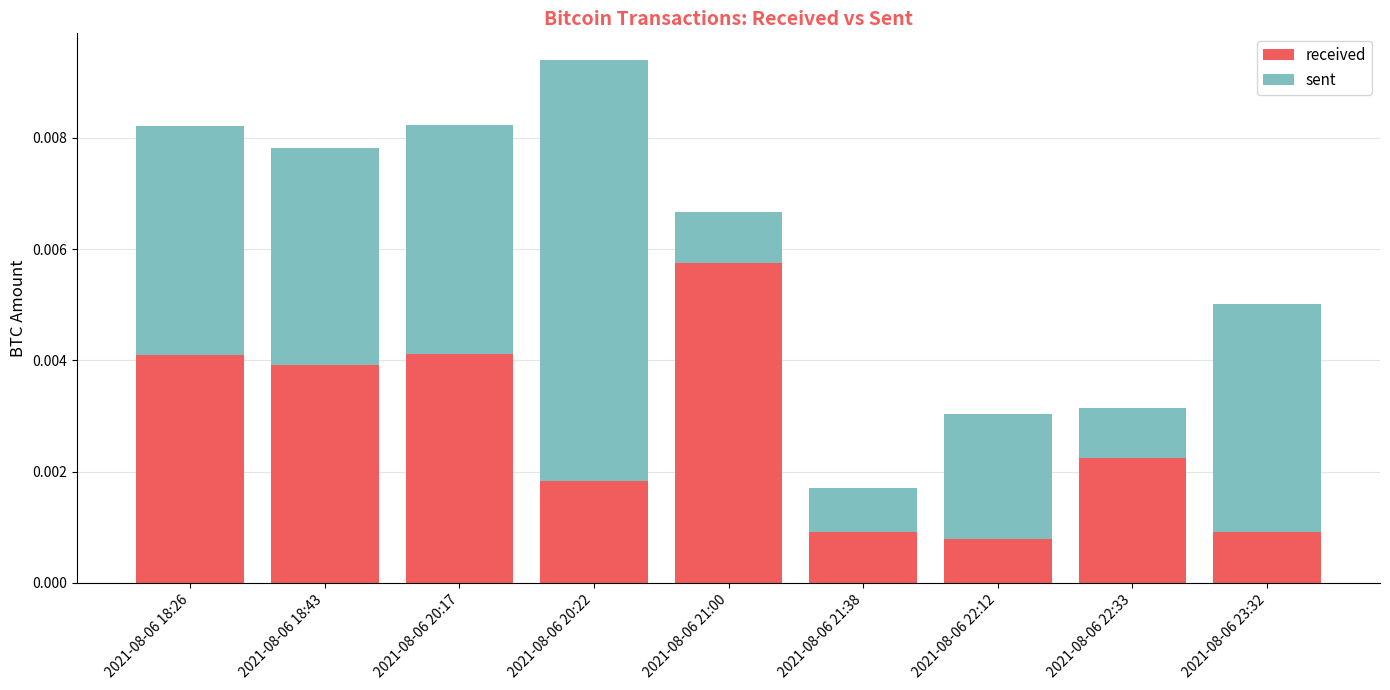

What are all the series names shown in the legend?

received, sent